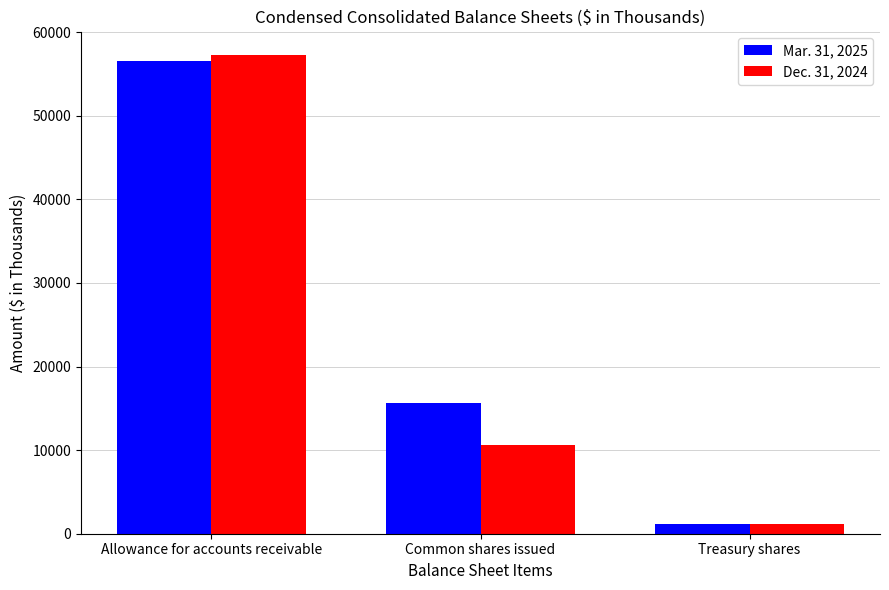

The value of Dec. 31, 2024 at Common shares issued is 10661. True or false?

True